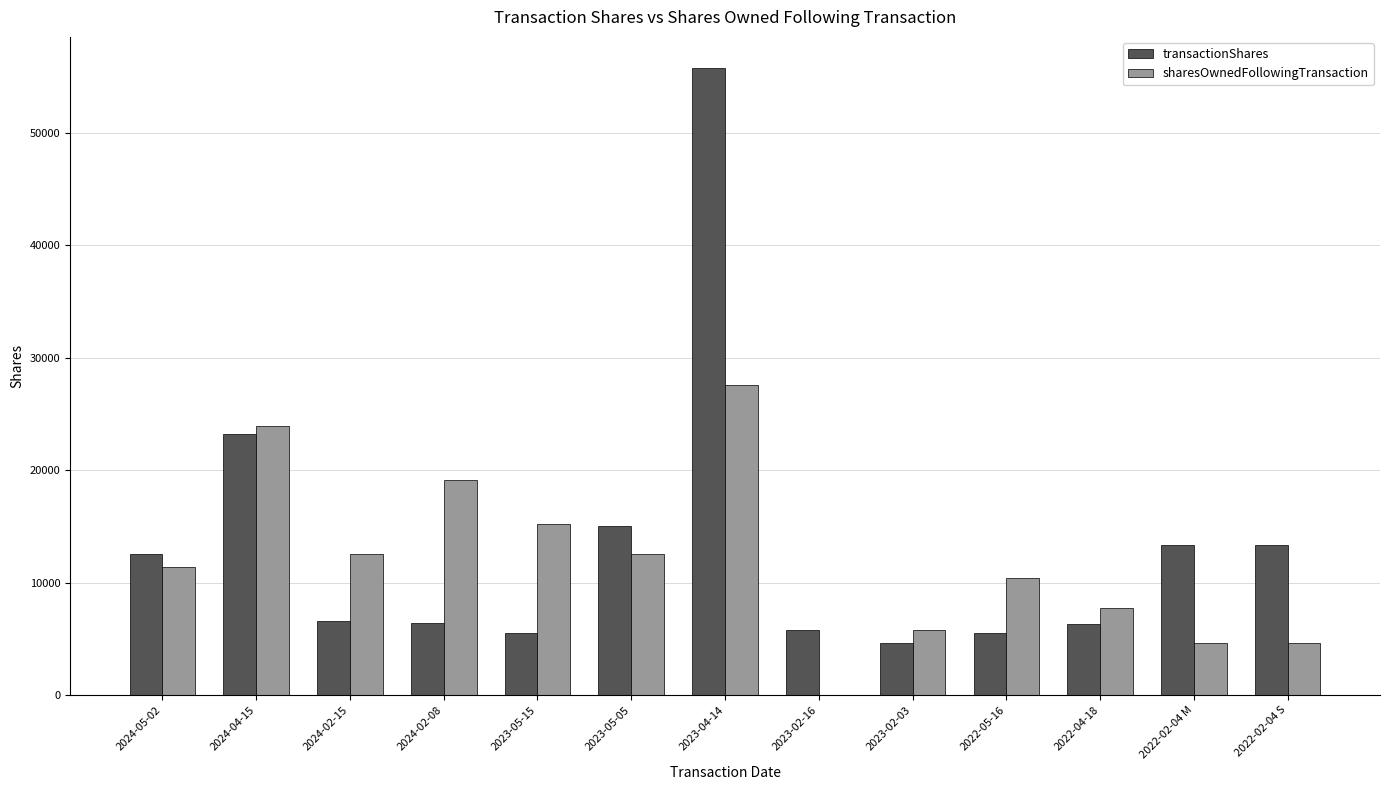

Is it true that sharesOwnedFollowingTransaction equals -9227 at 2023-02-16?

False